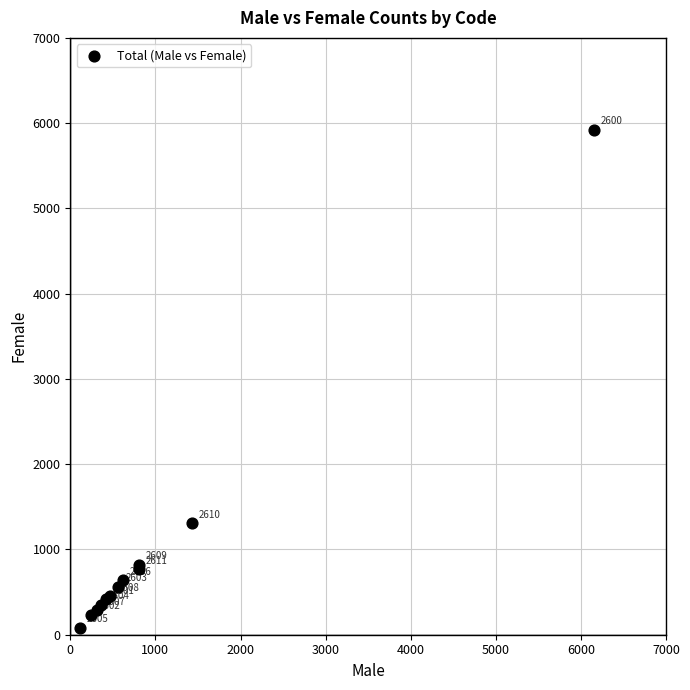

What Y value in the scatter plot is closest to 3004?

1305